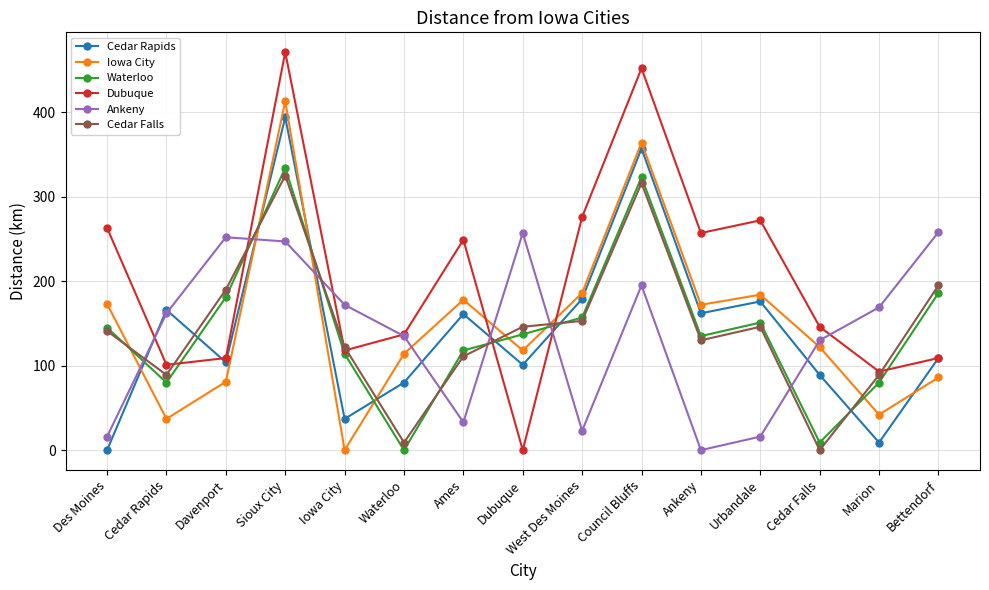

How many data points in Ankeny are less than 162?

7